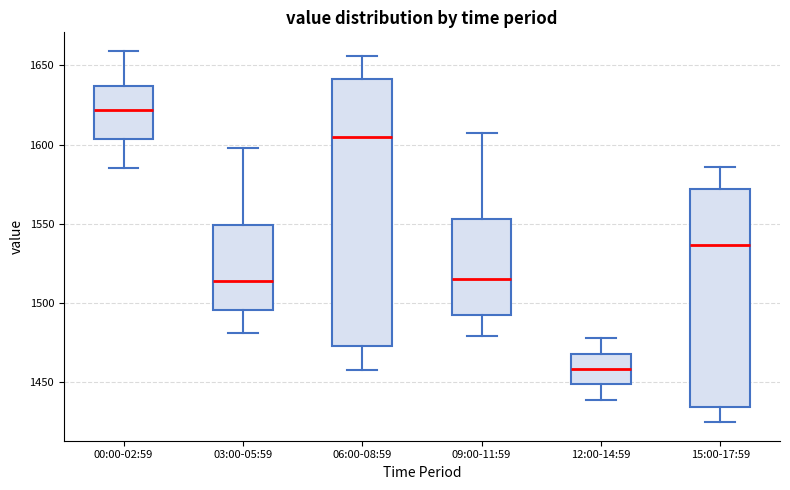

Reading left to right, read every box against the y-axis: the position of its median line, the range the box covers, and the ends of its whiskers. The values are not printed on the chart, so give them approximately, as read against the axis.

00:00-02:59: median 1620, box 1605 to 1635, whiskers 1585 to 1660
03:00-05:59: median 1515, box 1495 to 1550, whiskers 1480 to 1600
06:00-08:59: median 1605, box 1475 to 1640, whiskers 1460 to 1655
09:00-11:59: median 1515, box 1495 to 1555, whiskers 1480 to 1605
12:00-14:59: median 1460, box 1450 to 1470, whiskers 1440 to 1480
15:00-17:59: median 1535, box 1435 to 1570, whiskers 1425 to 1585